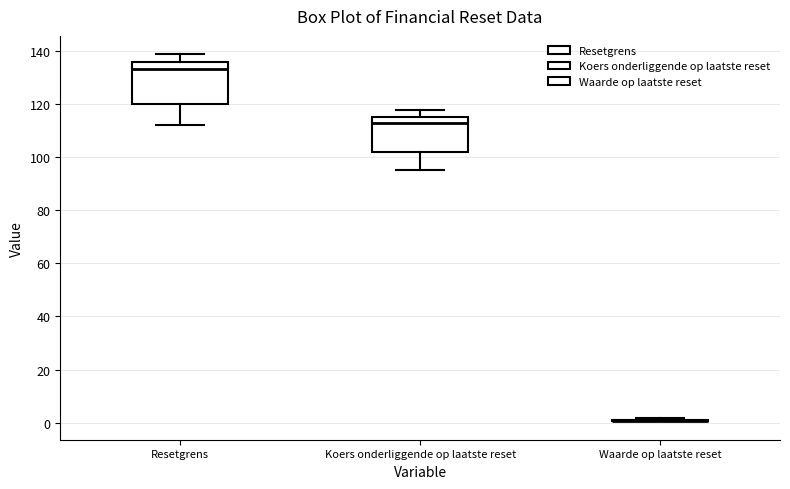

Comparing the boxes themselves (not the whiskers), which one is the tallest?

Resetgrens